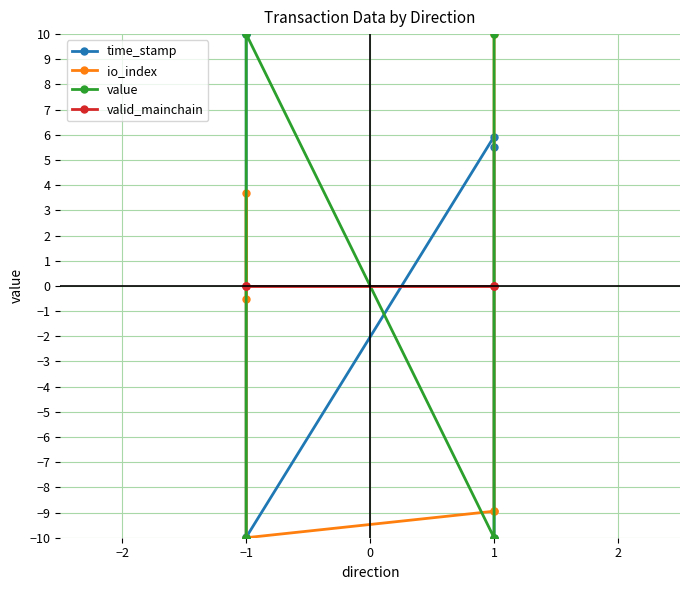

How many data points in time_stamp are above 5?

4